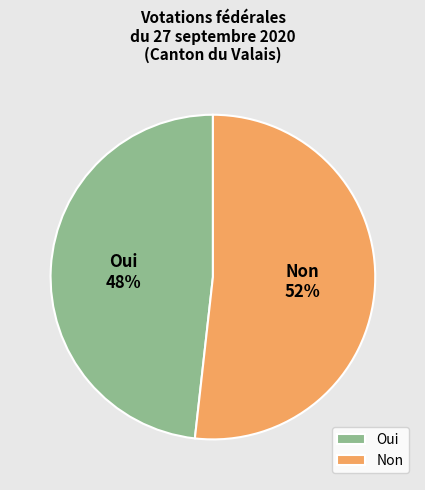

Between Oui and Non, which is larger?

Non